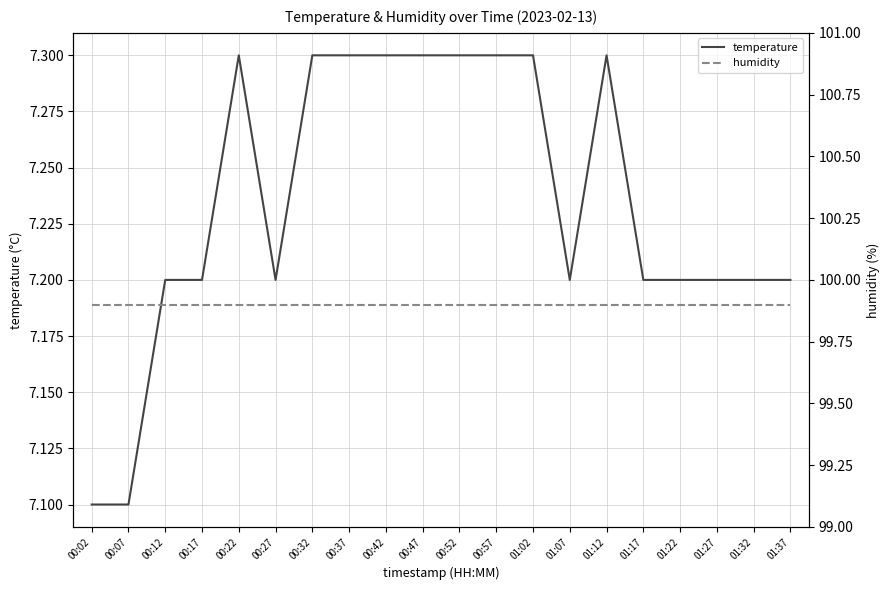

What is the maximum value for temperature?

7.3